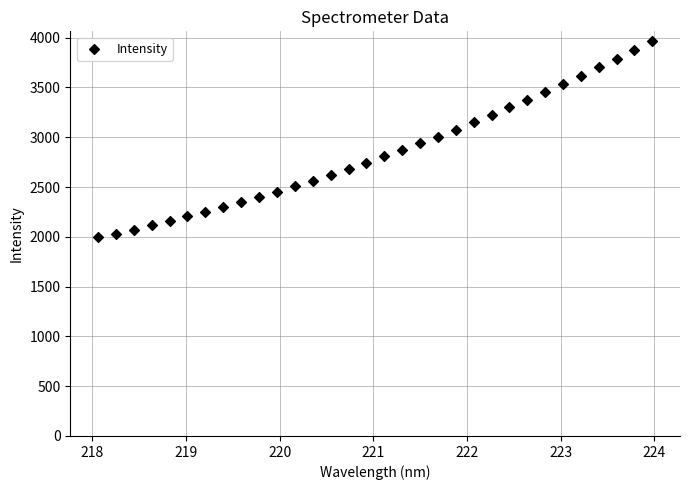

What is the range of X values (max minus min)?

5.9